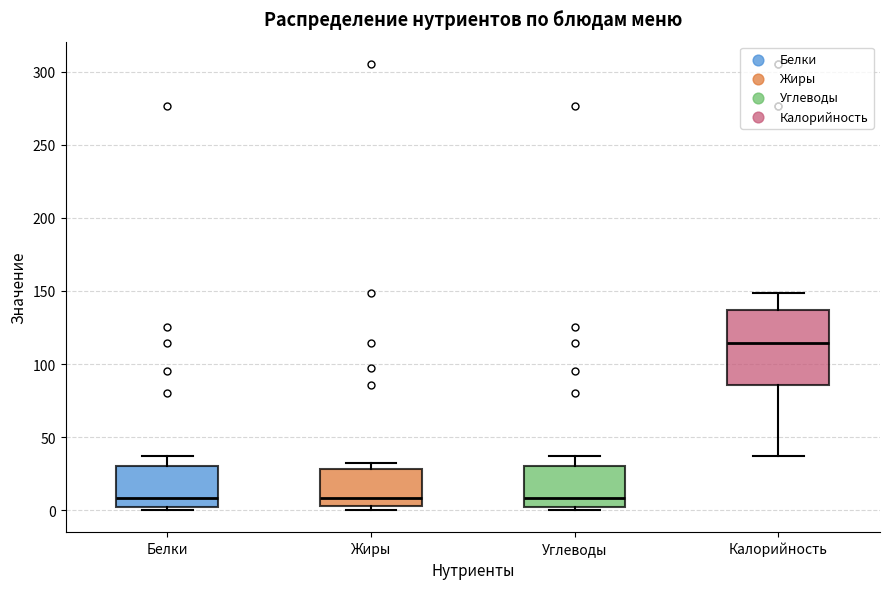

Comparing the boxes themselves (not the whiskers), which one is the tallest?

Калорийность